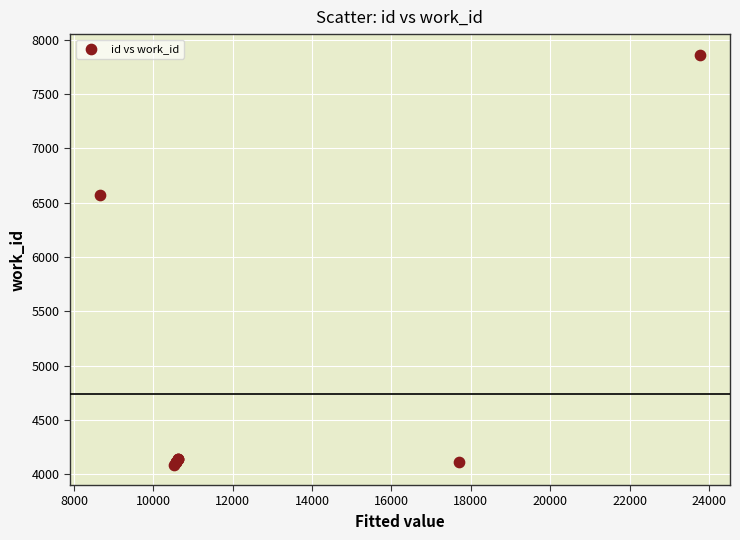

What Y value in the scatter plot is closest to 5976?

6571